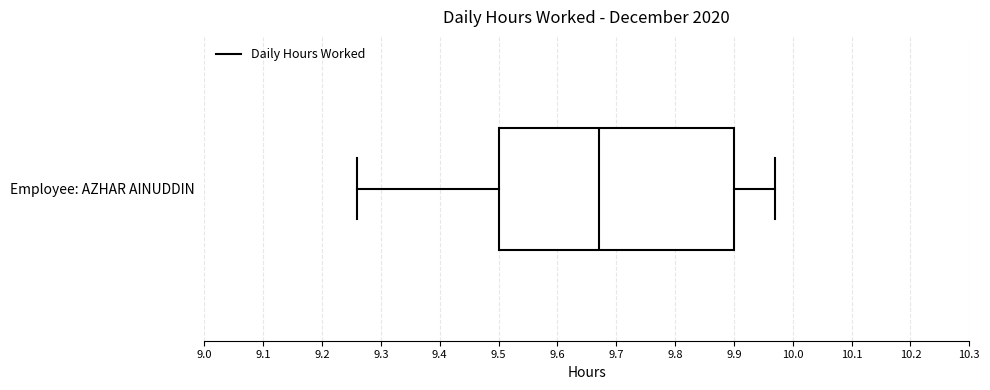

Transcribe this box plot: give where the median line is, the range the box spans, and where the two whiskers end, as read against the x-axis. The values are not printed on the chart, so give them approximately, as read against the axis.

median 9.67, box 9.50 to 9.90, whiskers 9.26 to 9.97